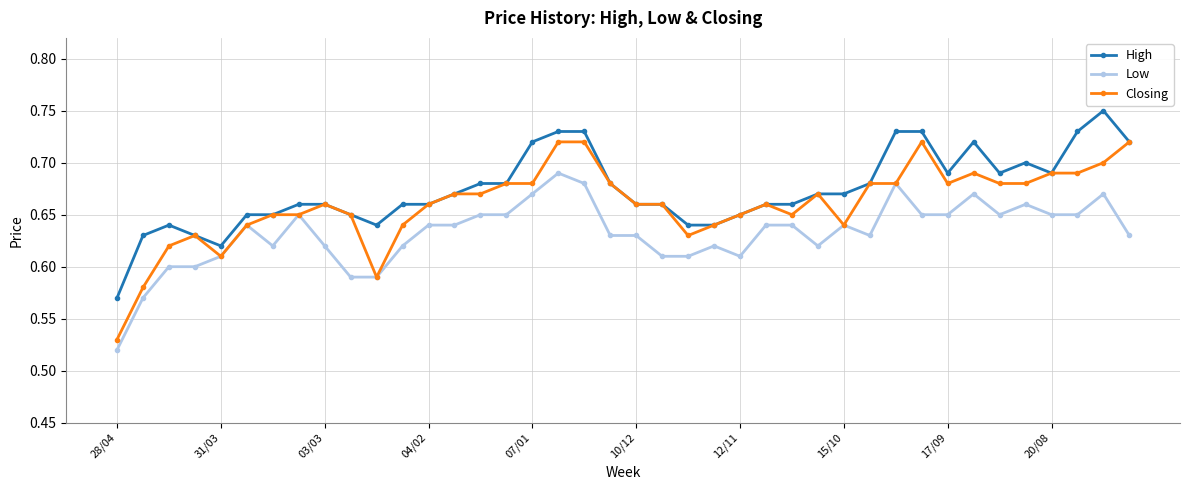

True or false: High has more than 1 interior local peaks.

True